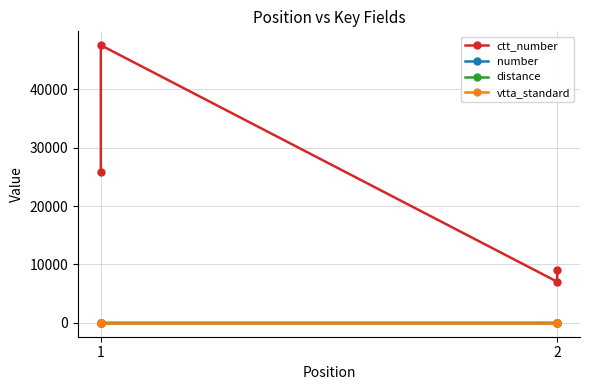

Is the value of vtta_standard at 2 greater than the value of number at 1?

No